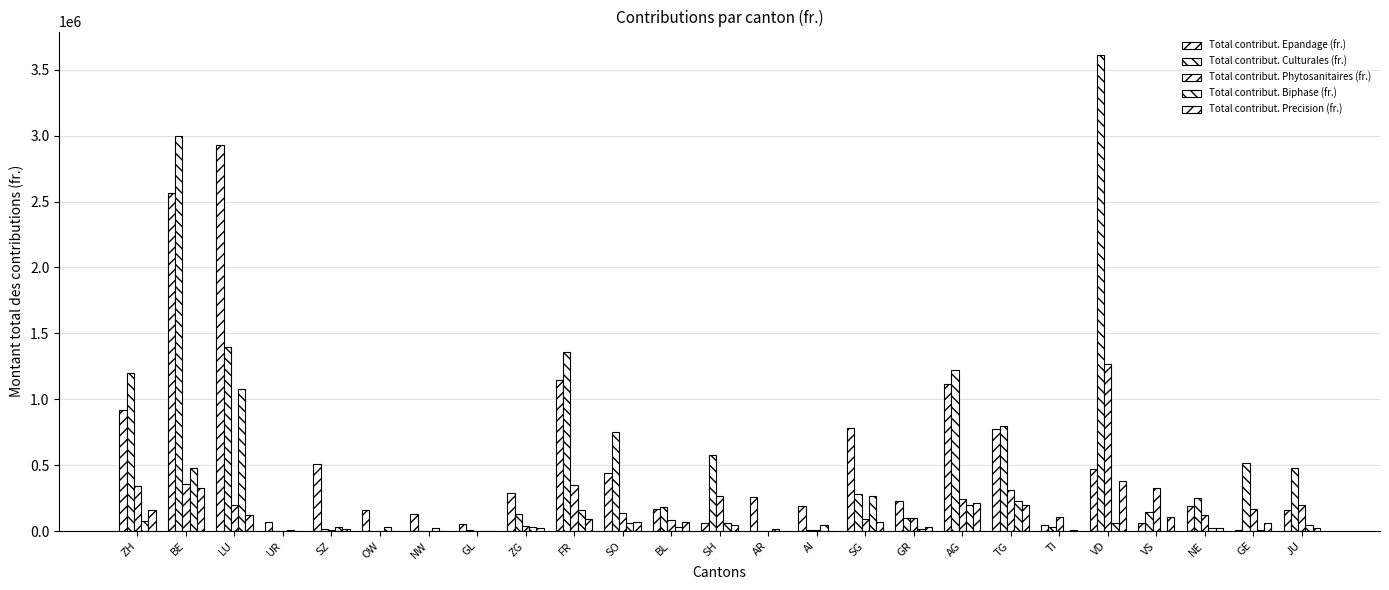

Does the chart contain stacked bars?

No